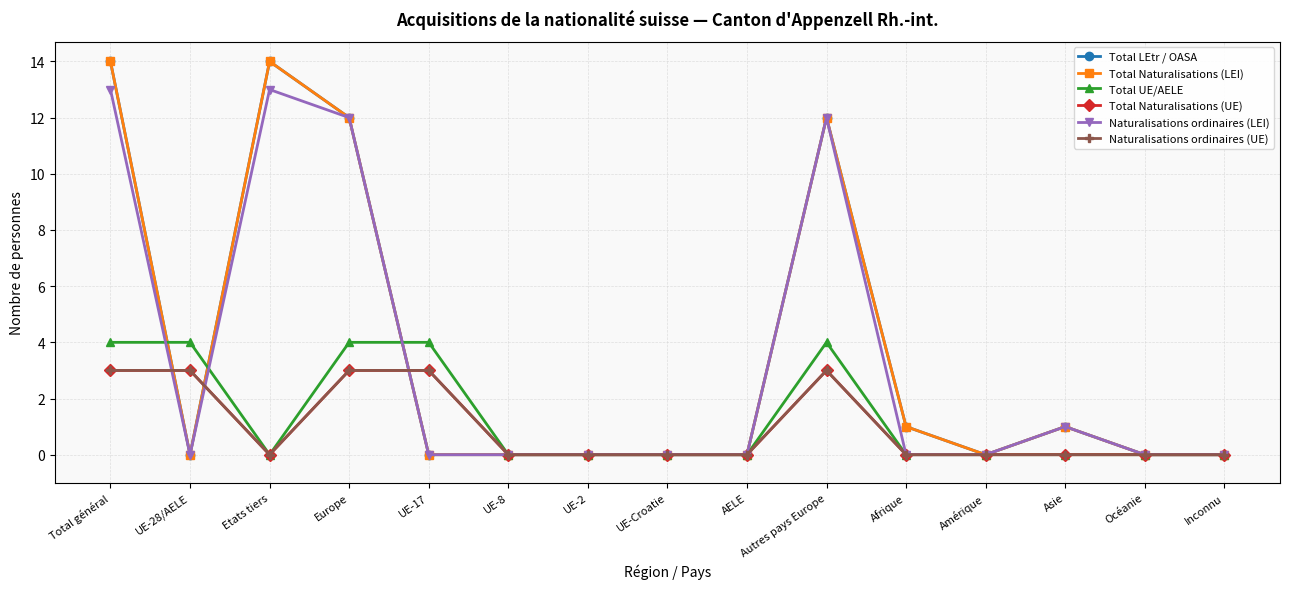

Does the chart have visible grid lines?

Yes